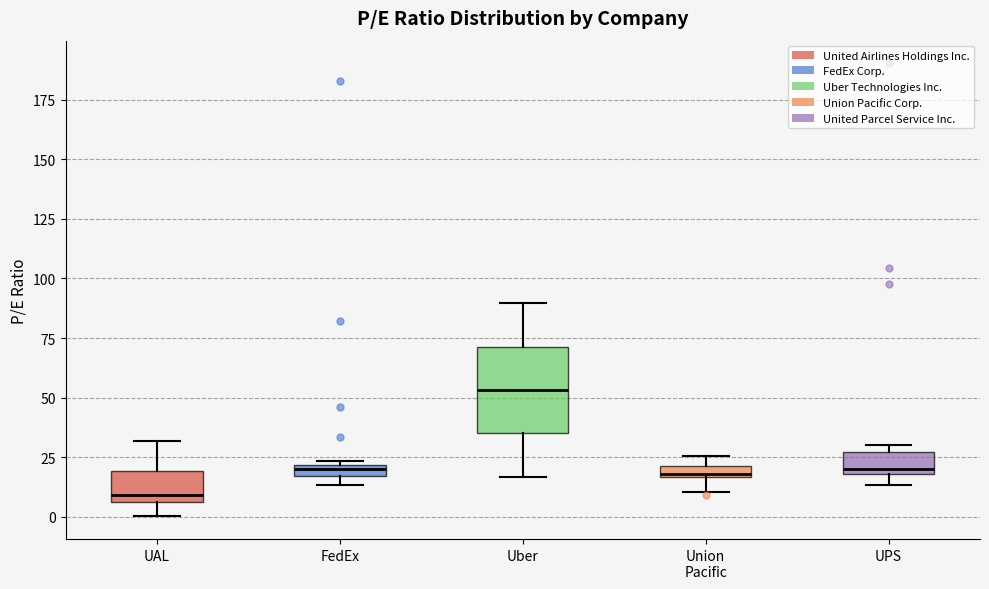

Which box is the tallest, from its lower edge to its upper edge?

Uber